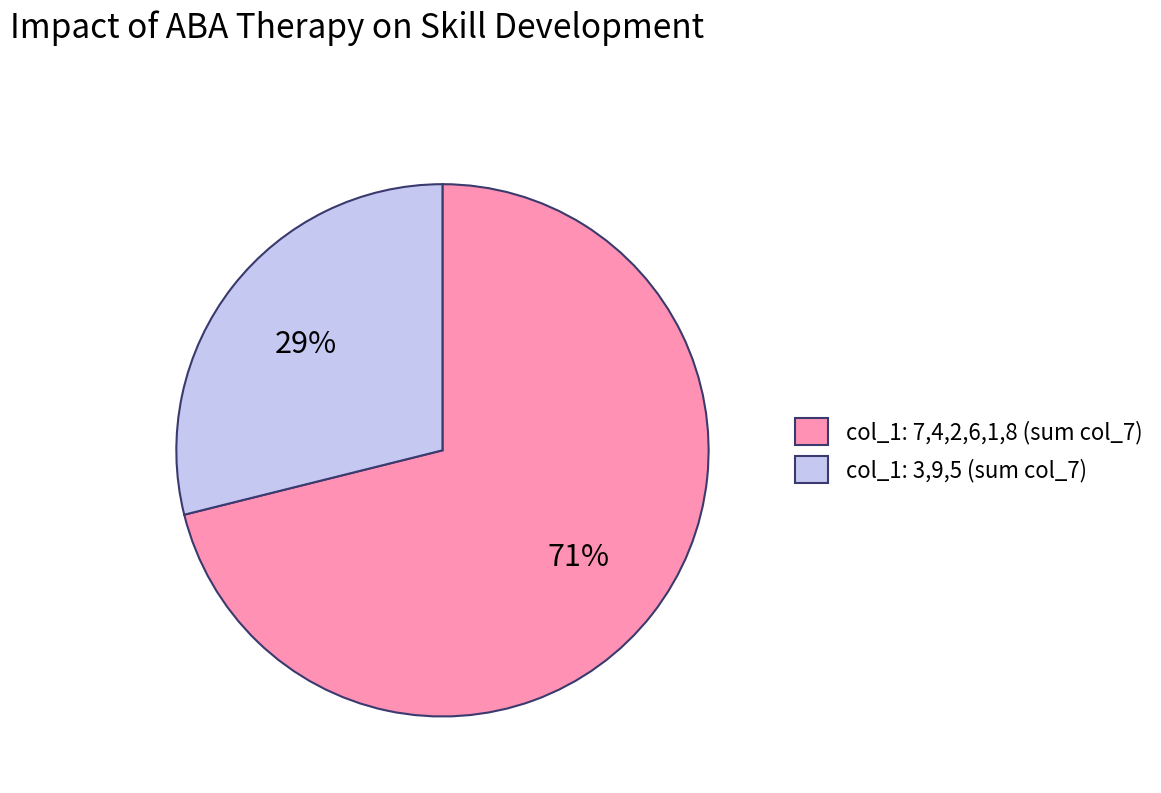

How many segments does this pie chart have?

2